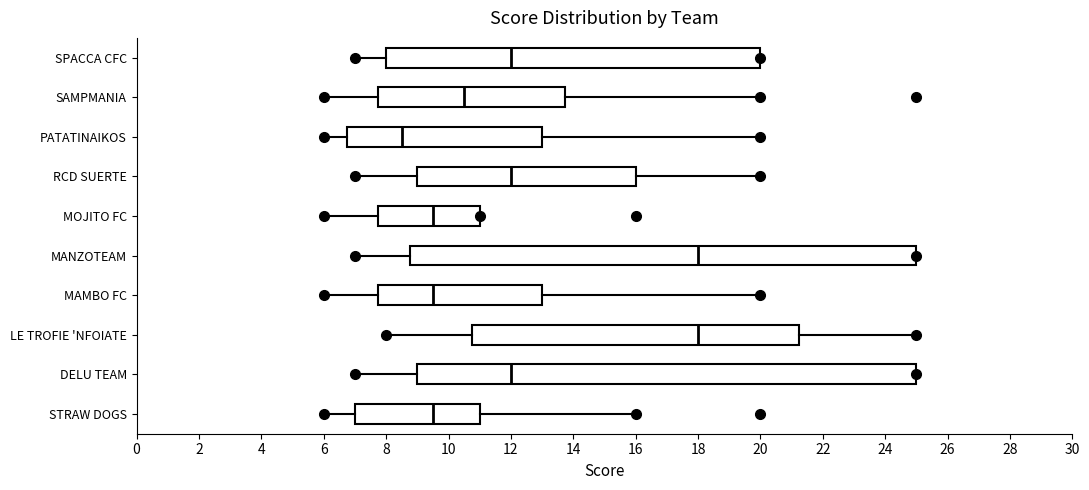

Reading bottom to top, transcribe this box plot: for each box, give where its median line is, the range the box spans, and where its two whiskers end, as read against the x-axis. The values are not printed on the chart, so give them approximately, as read against the axis.

STRAW DOGS: median 9.6, box 7.0 to 11.0, whiskers 6.0 to 16.0
DELU TEAM: median 12.0, box 9.0 to 25.0, whiskers 7.0 to 25.0
LE TROFIE 'NFOIATE: median 18.0, box 10.8 to 21.2, whiskers 8.0 to 25.0
MAMBO FC: median 9.6, box 7.8 to 13.0, whiskers 6.0 to 20.0
MANZOTEAM: median 18.0, box 8.8 to 25.0, whiskers 7.0 to 25.0
MOJITO FC: median 9.6, box 7.8 to 11.0, whiskers 6.0 to 11.0
RCD SUERTE: median 12.0, box 9.0 to 16.0, whiskers 7.0 to 20.0
PATATINAIKOS: median 8.6, box 6.8 to 13.0, whiskers 6.0 to 20.0
SAMPMANIA: median 10.6, box 7.8 to 13.8, whiskers 6.0 to 20.0
SPACCA CFC: median 12.0, box 8.0 to 20.0, whiskers 7.0 to 20.0